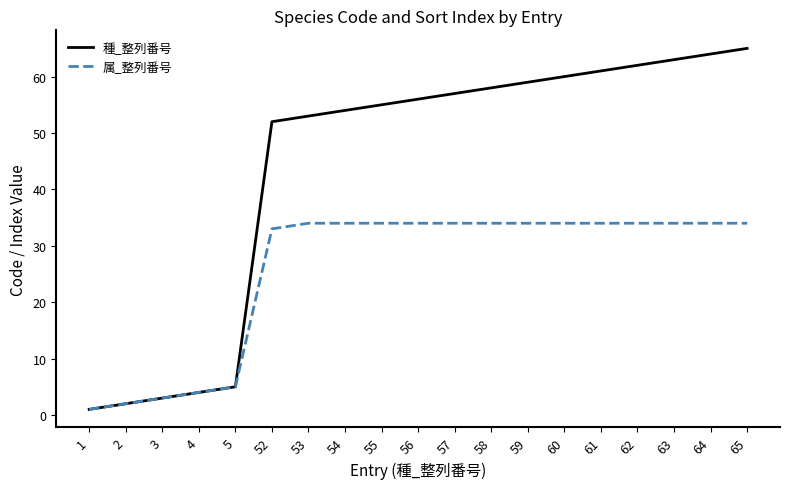

Reading left to right, what are all the values shown in this chart?

種_整列番号: 1=1	2=2	3=3	4=4	5=5	52=52	53=53	54=54	55=55	56=56	57=57	58=58	59=59	60=60	61=61	62=62	63=63	64=64	65=65
属_整列番号: 1=1	2=2	3=3	4=4	5=5	52=33	53=34	54=34	55=34	56=34	57=34	58=34	59=34	60=34	61=34	62=34	63=34	64=34	65=34